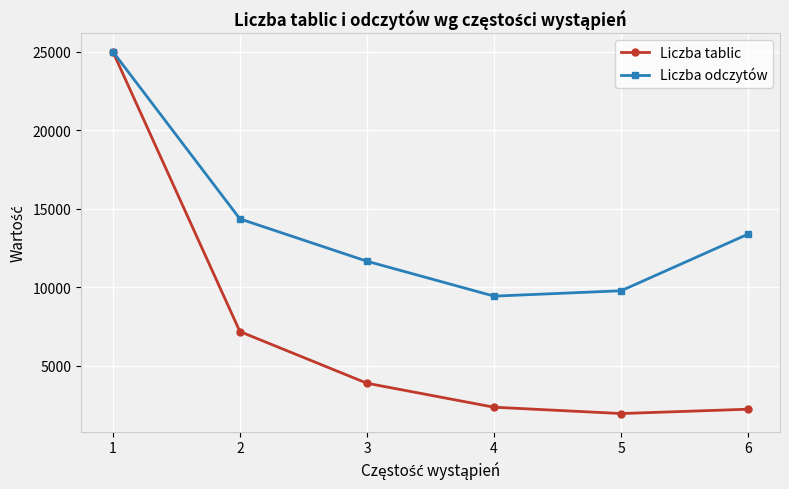

Which series changed the most between 2 and 6?

Liczba tablic